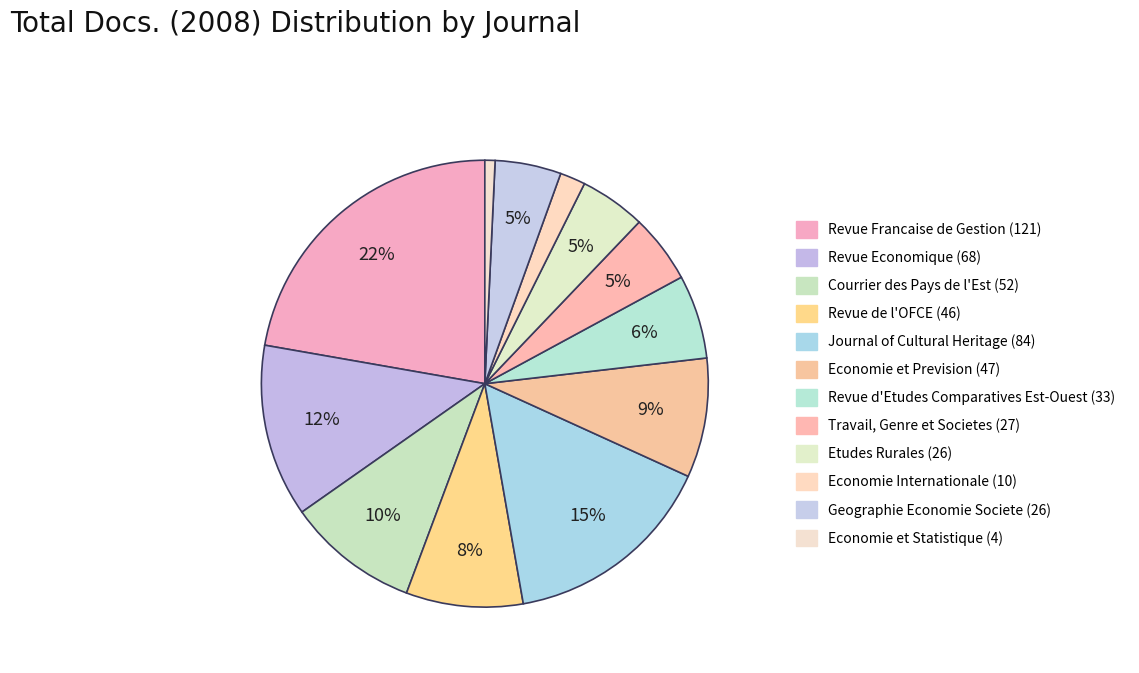

How many segments does this pie chart have?

12